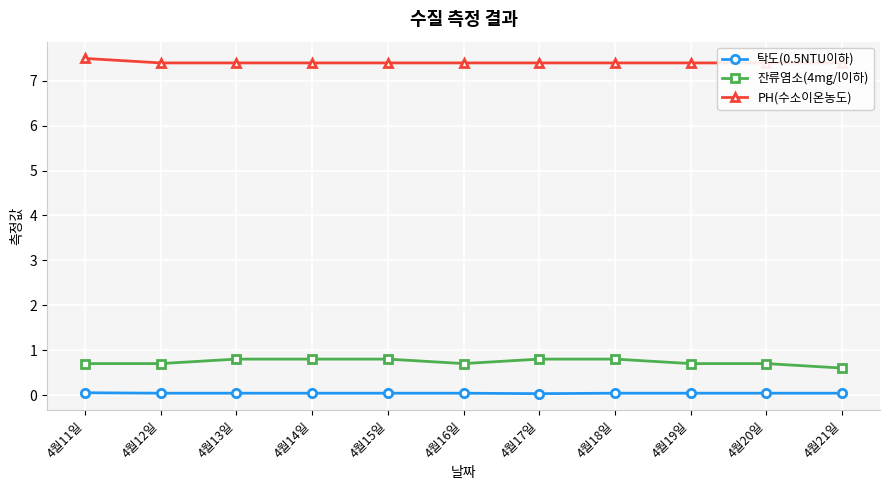

Reading left to right, what are all the values shown in this chart?

탁도(0.5NTU이하): 4월11일=0.1	4월12일=0.0	4월13일=0.0	4월14일=0.0	4월15일=0.0	4월16일=0.0	4월17일=0.0	4월18일=0.0	4월19일=0.0	4월20일=0.0	4월21일=0.0
잔류염소(4mg/l이하): 4월11일=0.7	4월12일=0.7	4월13일=0.8	4월14일=0.8	4월15일=0.8	4월16일=0.7	4월17일=0.8	4월18일=0.8	4월19일=0.7	4월20일=0.7	4월21일=0.6
PH(수소이온농도): 4월11일=7.5	4월12일=7.4	4월13일=7.4	4월14일=7.4	4월15일=7.4	4월16일=7.4	4월17일=7.4	4월18일=7.4	4월19일=7.4	4월20일=7.4	4월21일=7.4